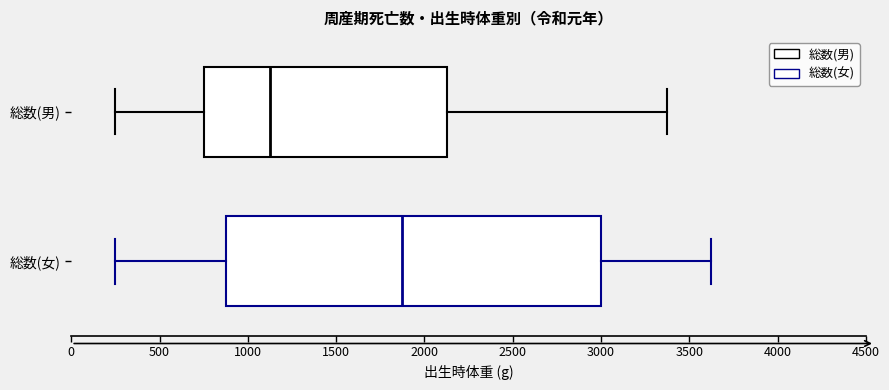

Reading bottom to top, transcribe this box plot: for each box, give where its median line is, the range the box spans, and where its two whiskers end, as read against the x-axis. The values are not printed on the chart, so give them approximately, as read against the axis.

総数(女): median 1900, box 900 to 3000, whiskers 250 to 3650
総数(男): median 1150, box 750 to 2150, whiskers 250 to 3400